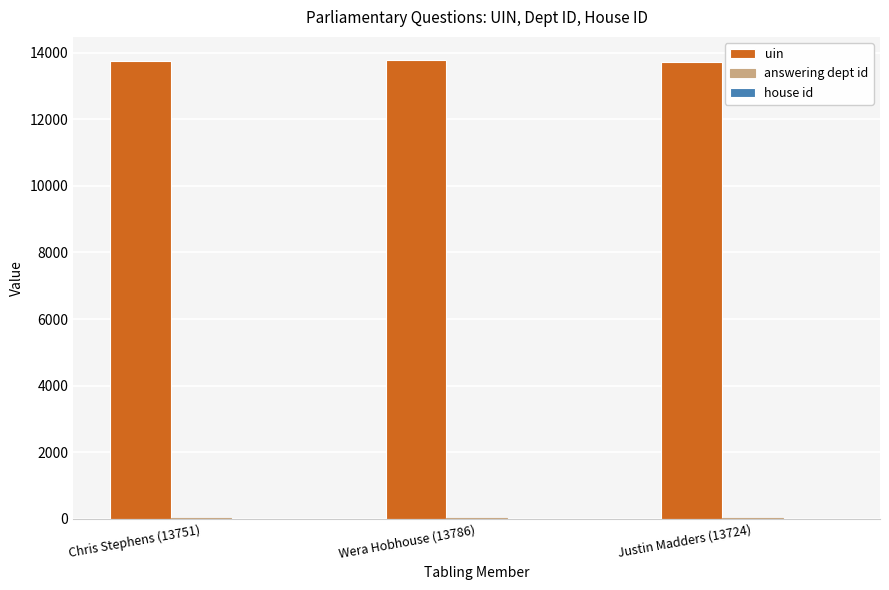

What is the maximum value shown in the chart?

13786